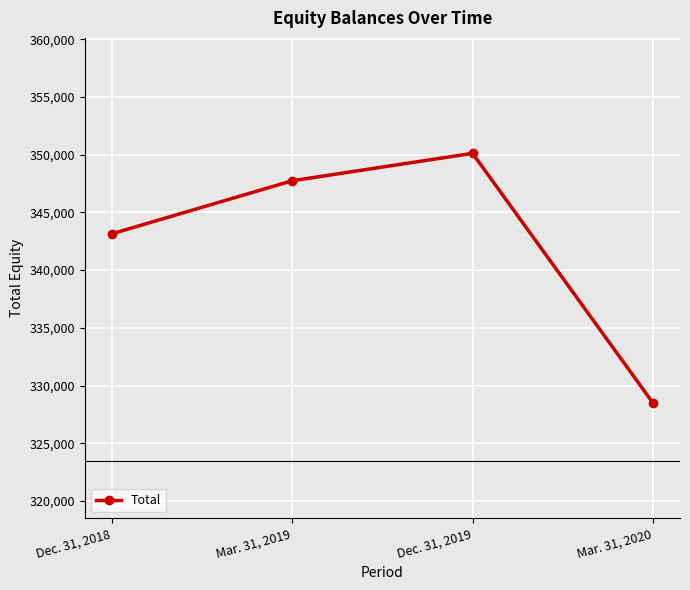

The value at Mar. 31, 2019 is 577102. True or false?

False